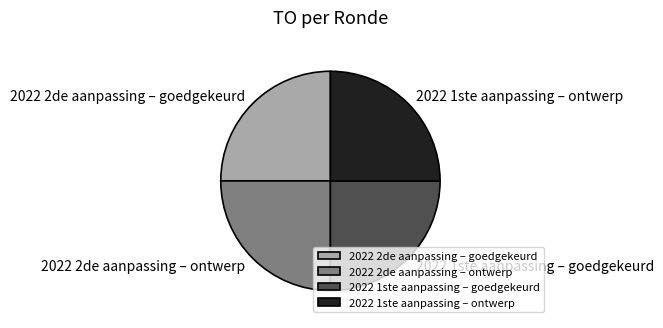

Count the number of slices in the pie.

4